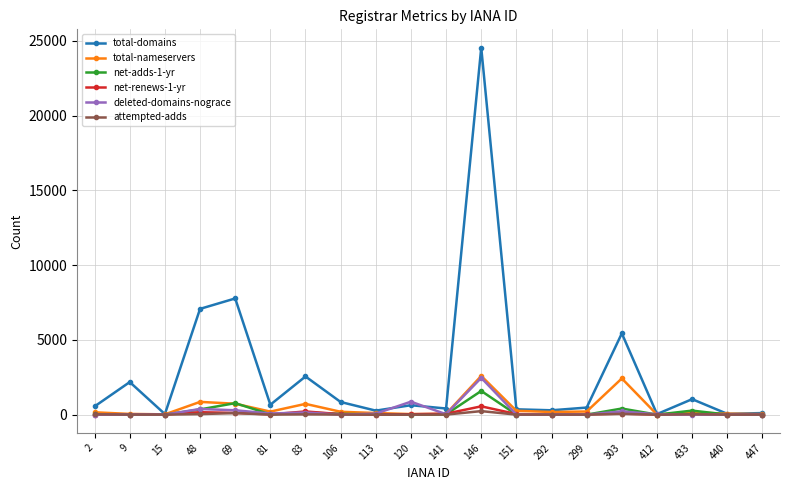

What are all the series names shown in the legend?

total-domains, total-nameservers, net-adds-1-yr, net-renews-1-yr, deleted-domains-nograce, attempted-adds